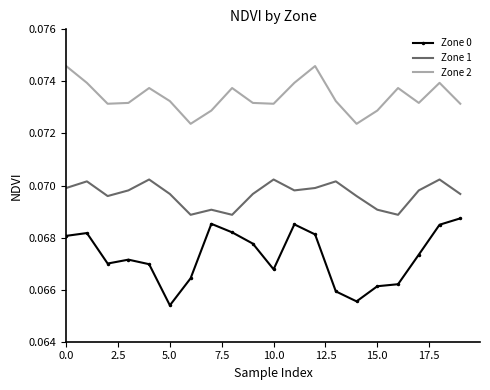

Which series has the largest total across all categories?

Zone 2